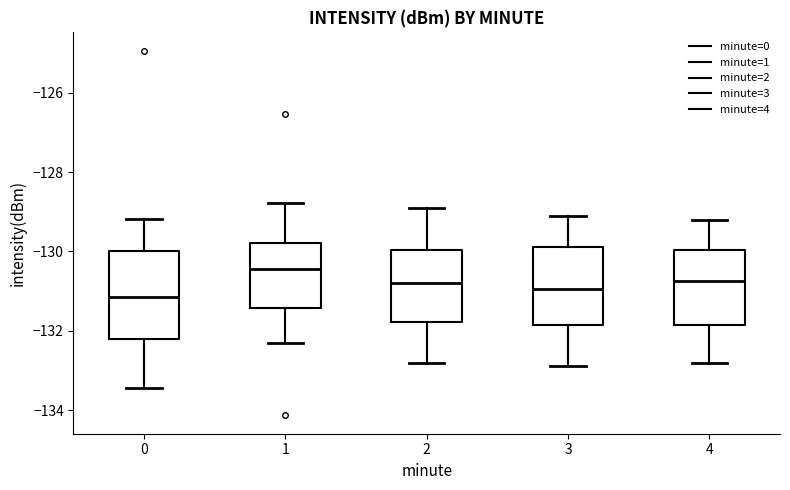

Which box is the tallest, from its lower edge to its upper edge?

0